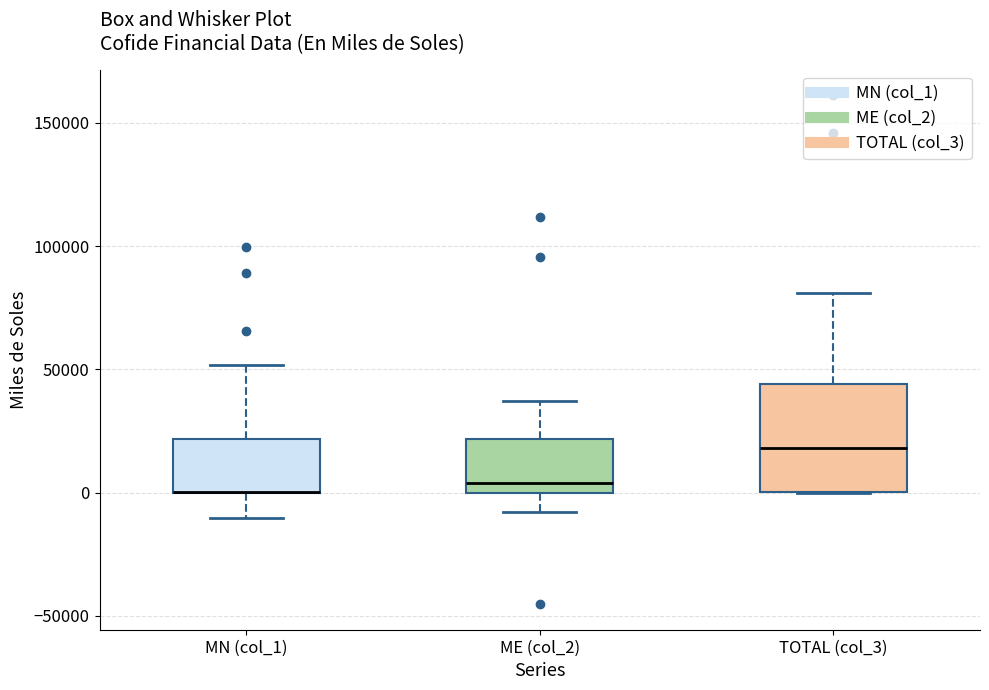

Reading left to right, read every box against the y-axis: the position of its median line, the range the box covers, and the ends of its whiskers. The values are not printed on the chart, so give them approximately, as read against the axis.

MN (col_1): median 0 (drawn on the box's lower edge), box 0 to 20000, whiskers -10000 to 50000
ME (col_2): median 5000, box 0 to 20000, whiskers -10000 to 35000
TOTAL (col_3): median 20000, box 0 to 45000, whiskers 0 to 80000